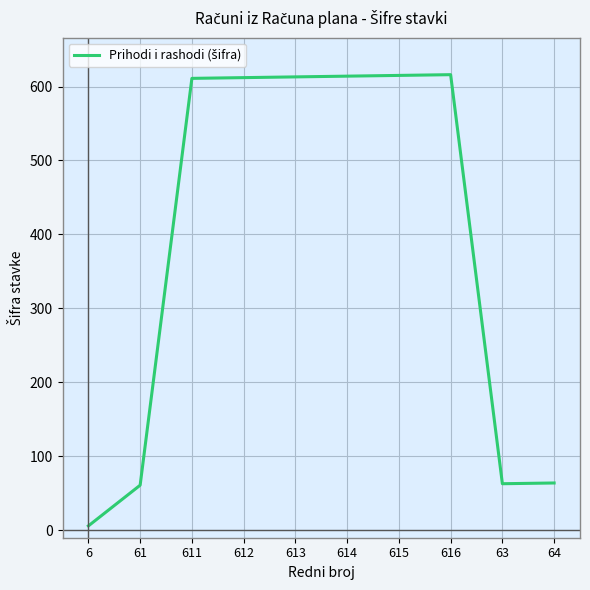

What is the difference between the maximum and minimum values?

610